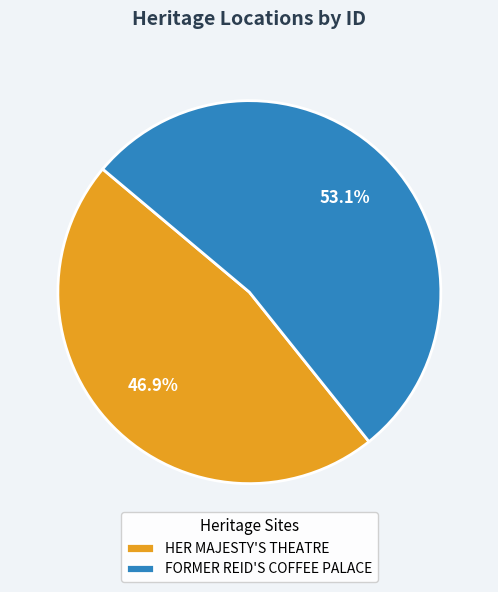

Is it true that HER MAJESTY'S THEATRE is 40% of the pie?

False